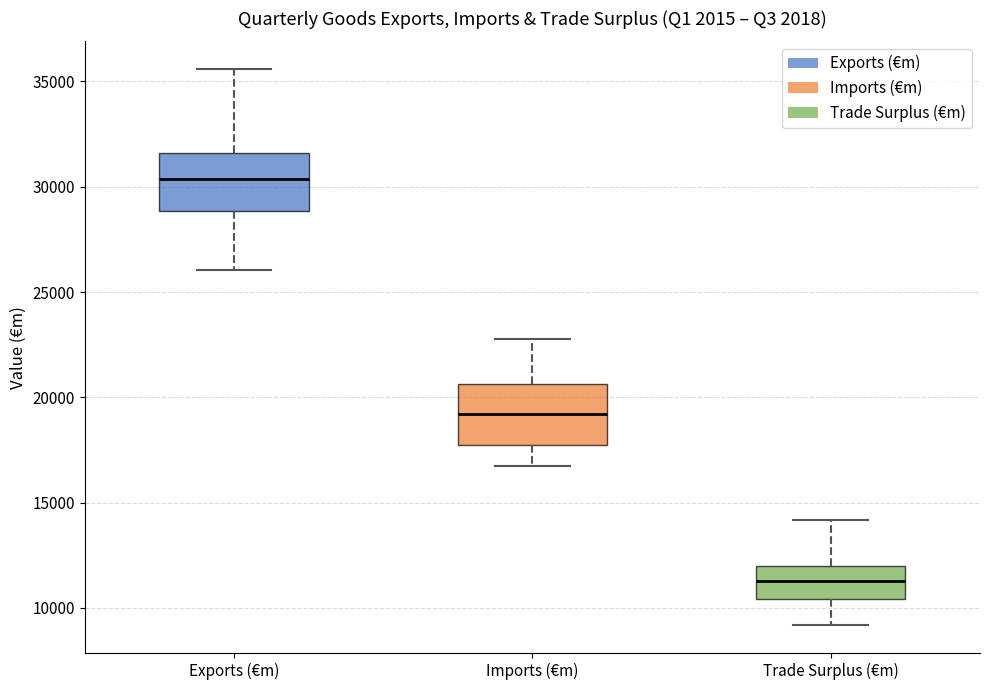

Which box has the highest median line?

Exports (€m)